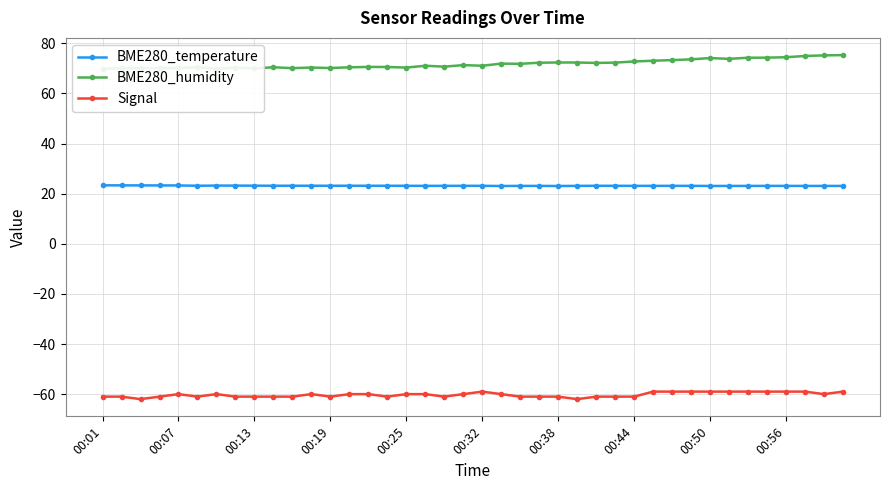

Count the BME280_temperature values in the range 23 to 24.

40